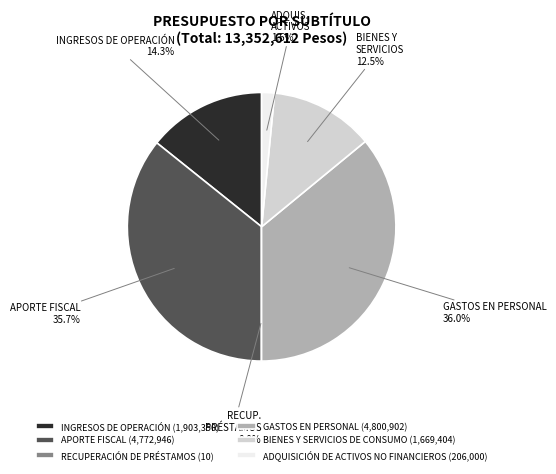

Is it true that INGRESOS DE OPERACIÓN is 4% of the pie?

False